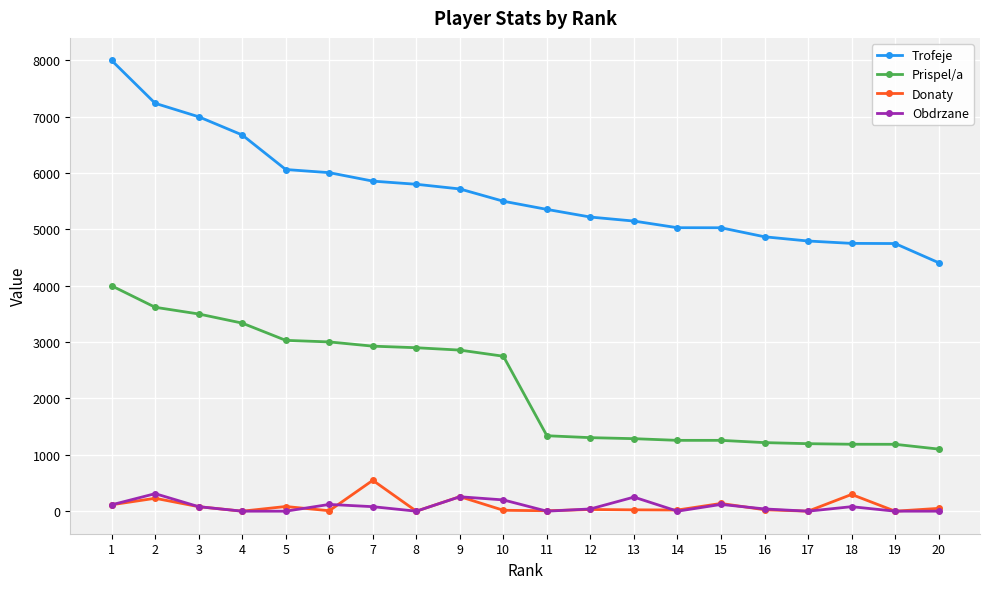

Does the chart have visible grid lines?

Yes